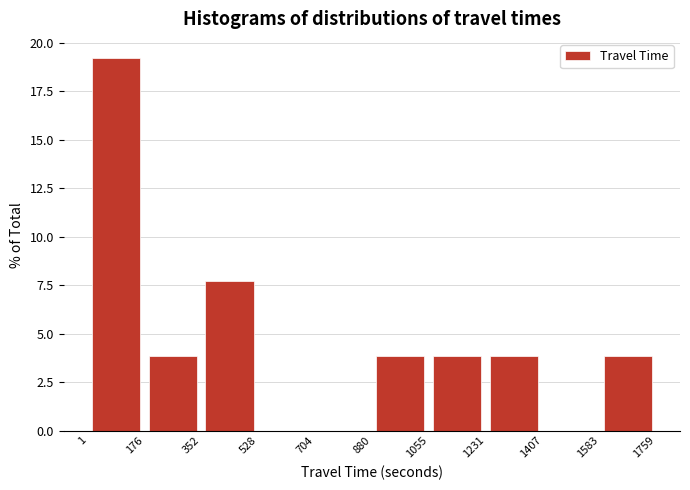

Reading left to right, transcribe this chart: for each bar, give the range it covers on the x-axis and its height. The values are not printed on the chart, so give them approximately, as read against the axis.

1 to 176: 19.0
176 to 352: 4.0
352 to 528: 7.5
528 to 704: 0
704 to 880: 0
880 to 1055: 4.0
1055 to 1231: 4.0
1231 to 1407: 4.0
1407 to 1583: 0
1583 to 1759: 4.0